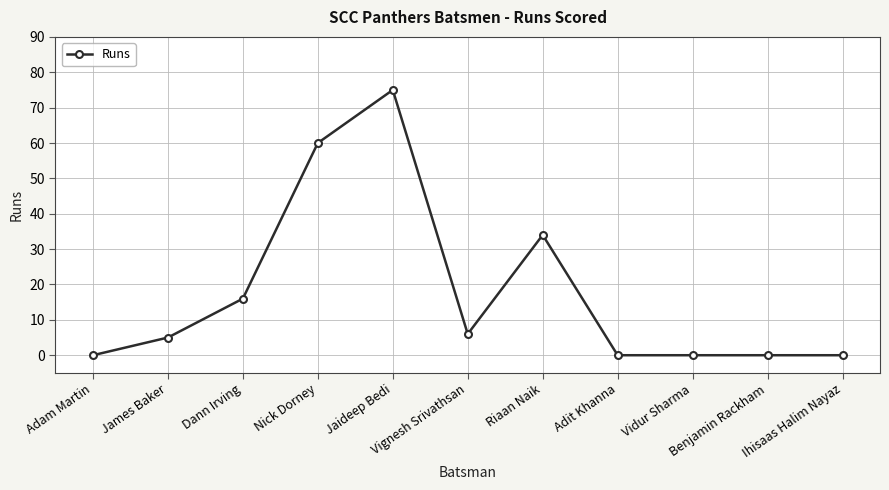

Is it true that the value at Dann Irving is 16?

True